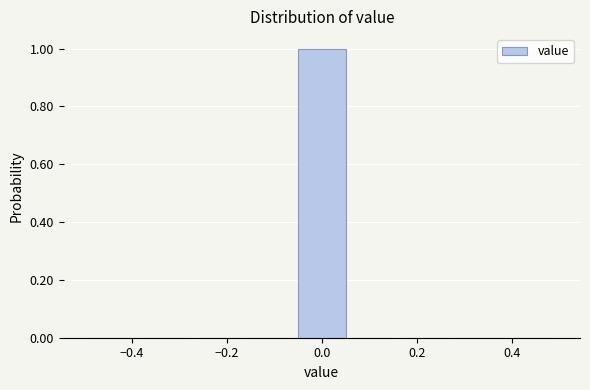

Over which range of the x-axis is the bar tallest?

-0.06 to 0.06